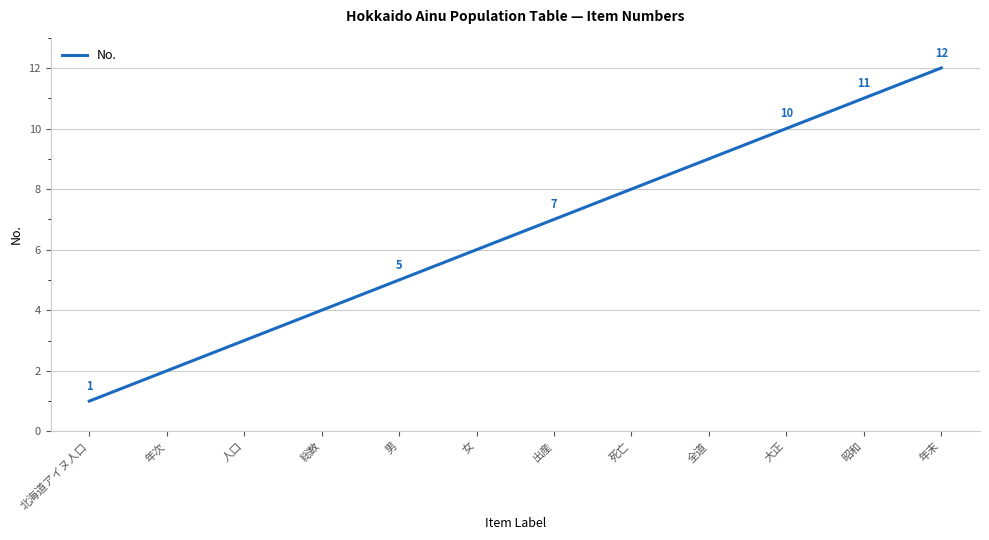

What is the difference between the maximum and minimum values?

11